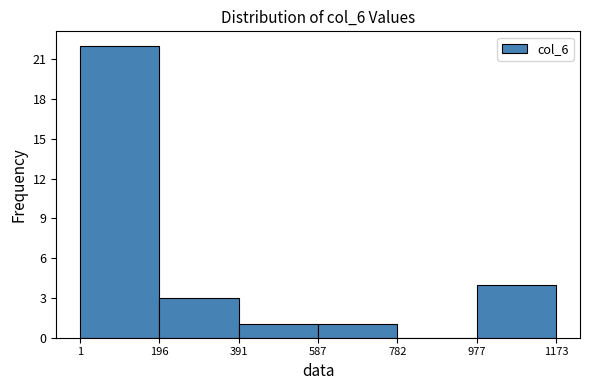

Reading left to right, transcribe this chart: for each bar, give the range it covers on the x-axis and its height. The values are not printed on the chart, so give them approximately, as read against the axis.

1 to 196: 22
196 to 391: 3
391 to 587: 1
587 to 782: 1
782 to 977: 0
977 to 1173: 4